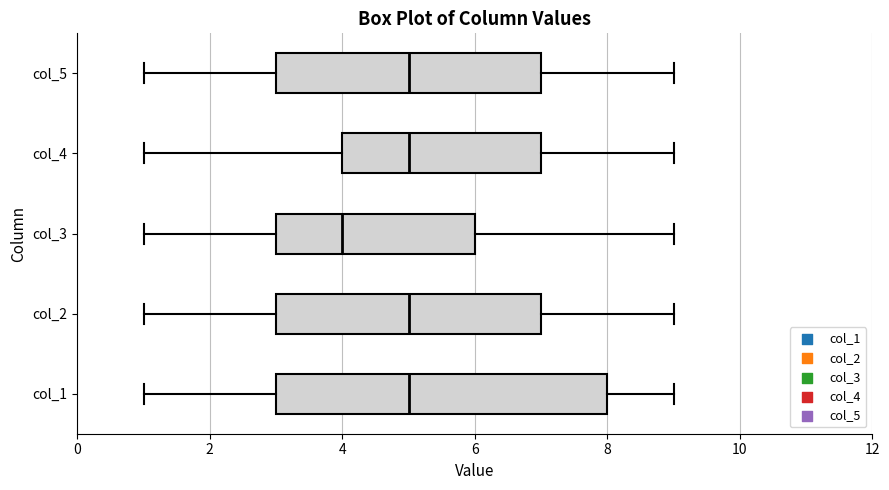

Reading bottom to top, read every box against the x-axis: the position of its median line, the range the box covers, and the ends of its whiskers. The values are not printed on the chart, so give them approximately, as read against the axis.

col_1: median 5, box 3 to 8, whiskers 1 to 9
col_2: median 5, box 3 to 7, whiskers 1 to 9
col_3: median 4, box 3 to 6, whiskers 1 to 9
col_4: median 5, box 4 to 7, whiskers 1 to 9
col_5: median 5, box 3 to 7, whiskers 1 to 9